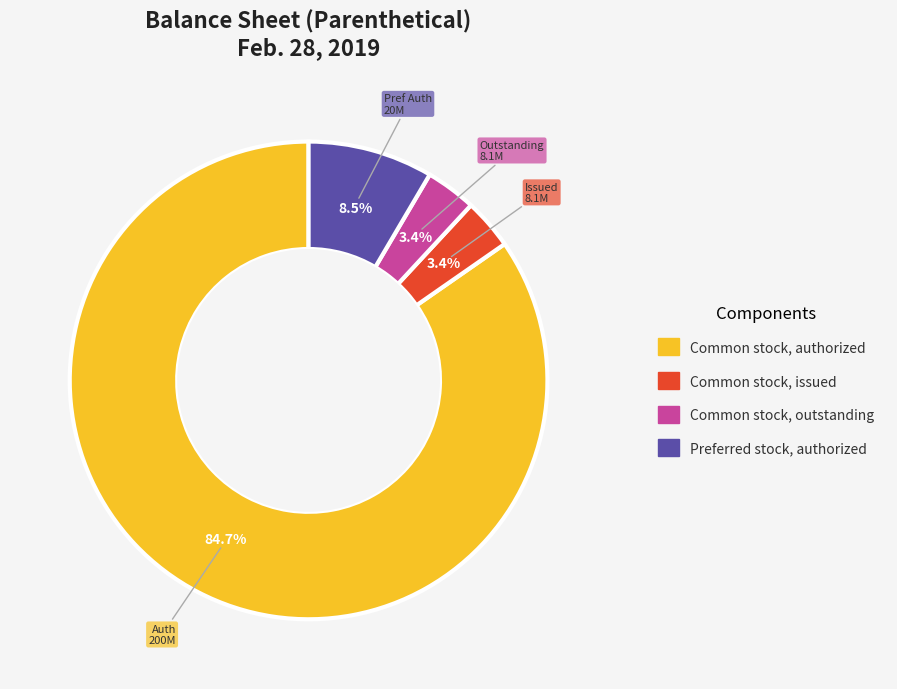

Between Common stock, outstanding and Common stock, authorized, which is larger?

Common stock, authorized